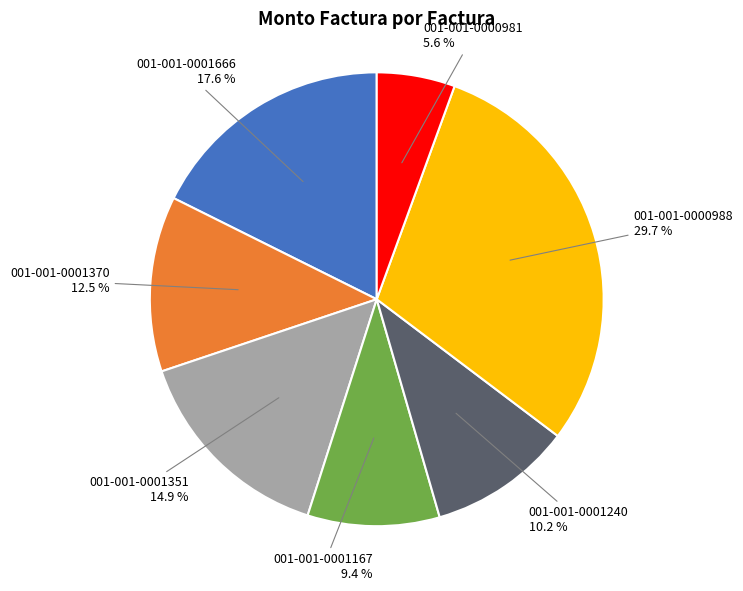

Does any single category account for the majority?

No